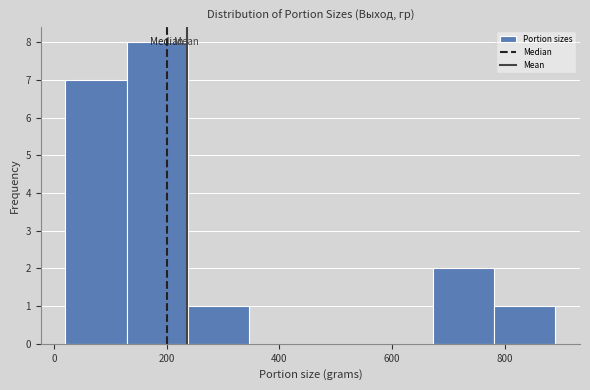

Reading left to right, list every bar in this chart as the range it spans on the x-axis followed by its height. Neither the bar edges nor the heights are printed on the chart, so give them approximately, as read against the axes.

20 to 120: 7
120 to 240: 8
240 to 340: 1
340 to 460: 0
460 to 560: 0
560 to 680: 0
680 to 780: 2
780 to 900: 1